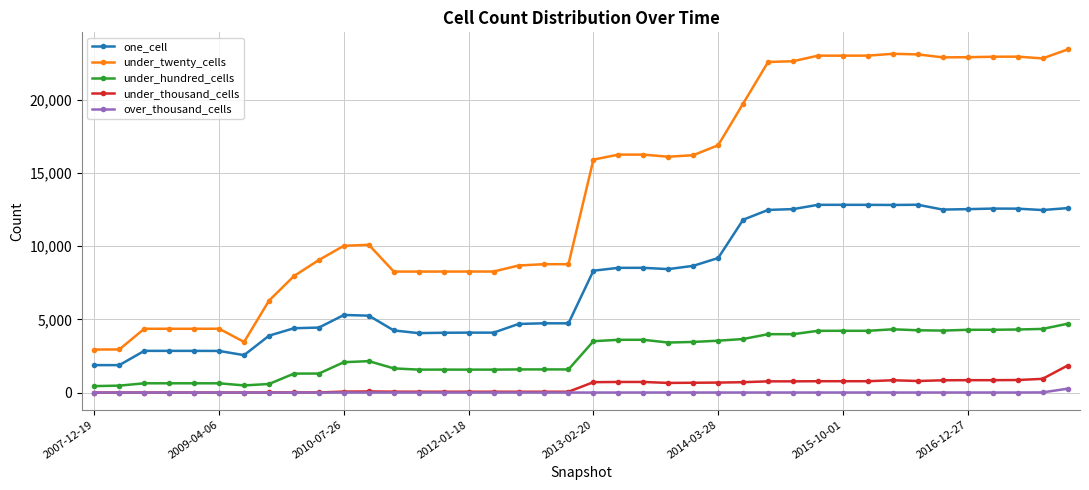

Is this an area chart (filled region under the line)?

No